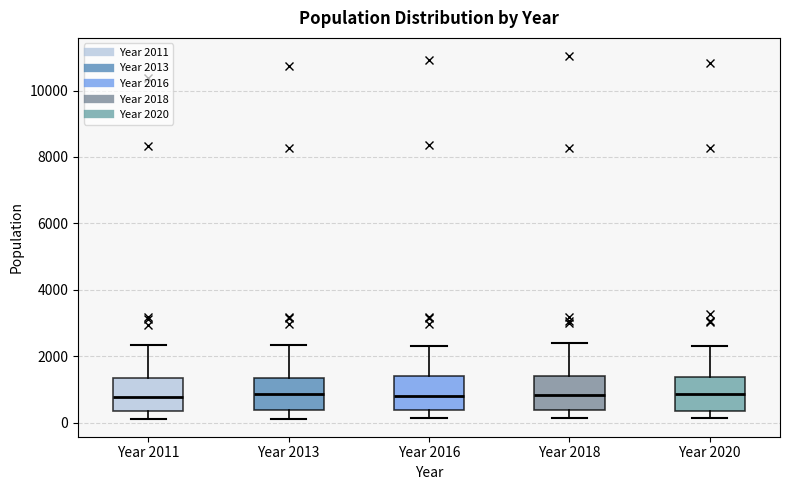

Where does the upper whisker of the box for Year 2011 end on the y-axis? The values are not printed on the chart, so give them approximately, as read against the axis.

2400